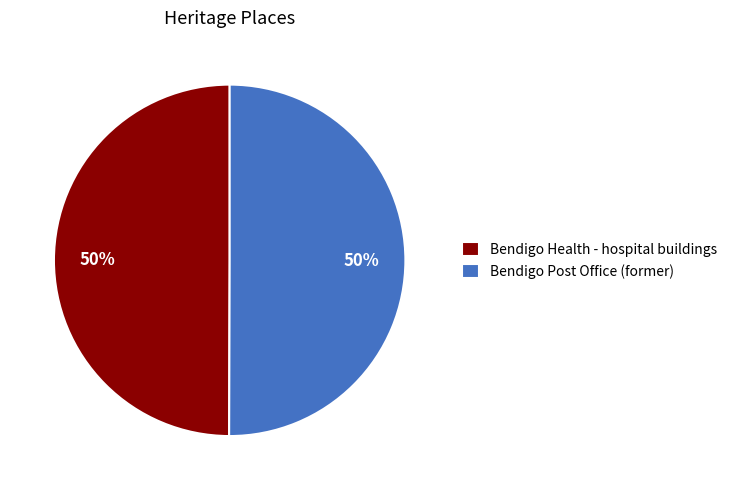

Is it true that Bendigo Post Office (former) is 50% of the pie?

True